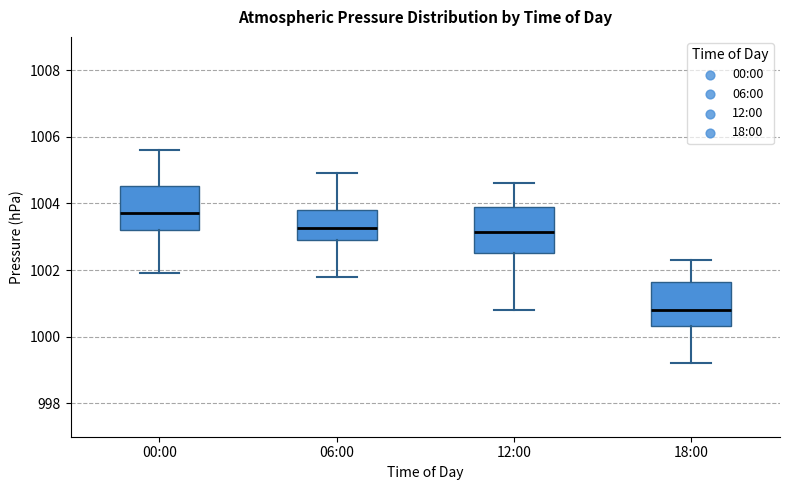

Where does the upper whisker of the box for 00:00 end on the y-axis? The values are not printed on the chart, so give them approximately, as read against the axis.

1005.6